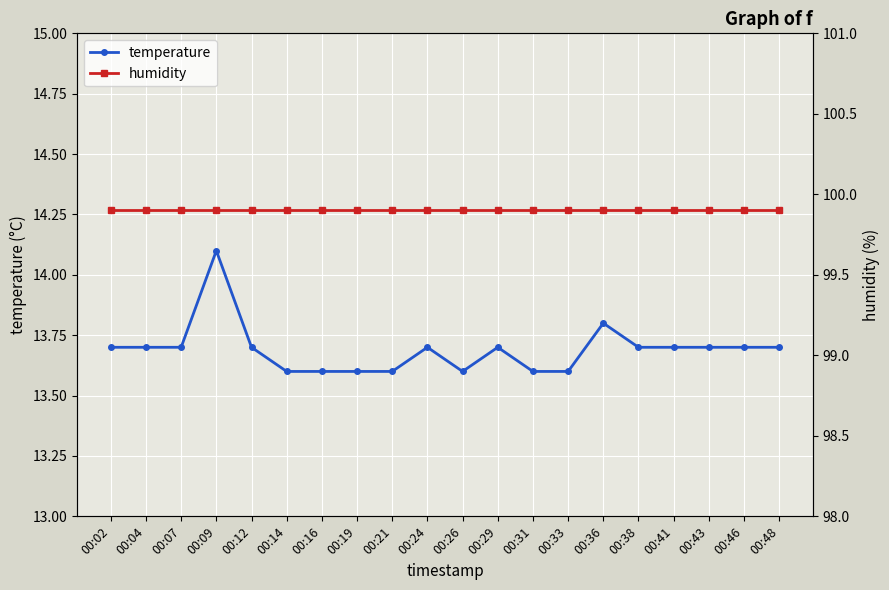

At which category is the sum across all series the highest?

00:09